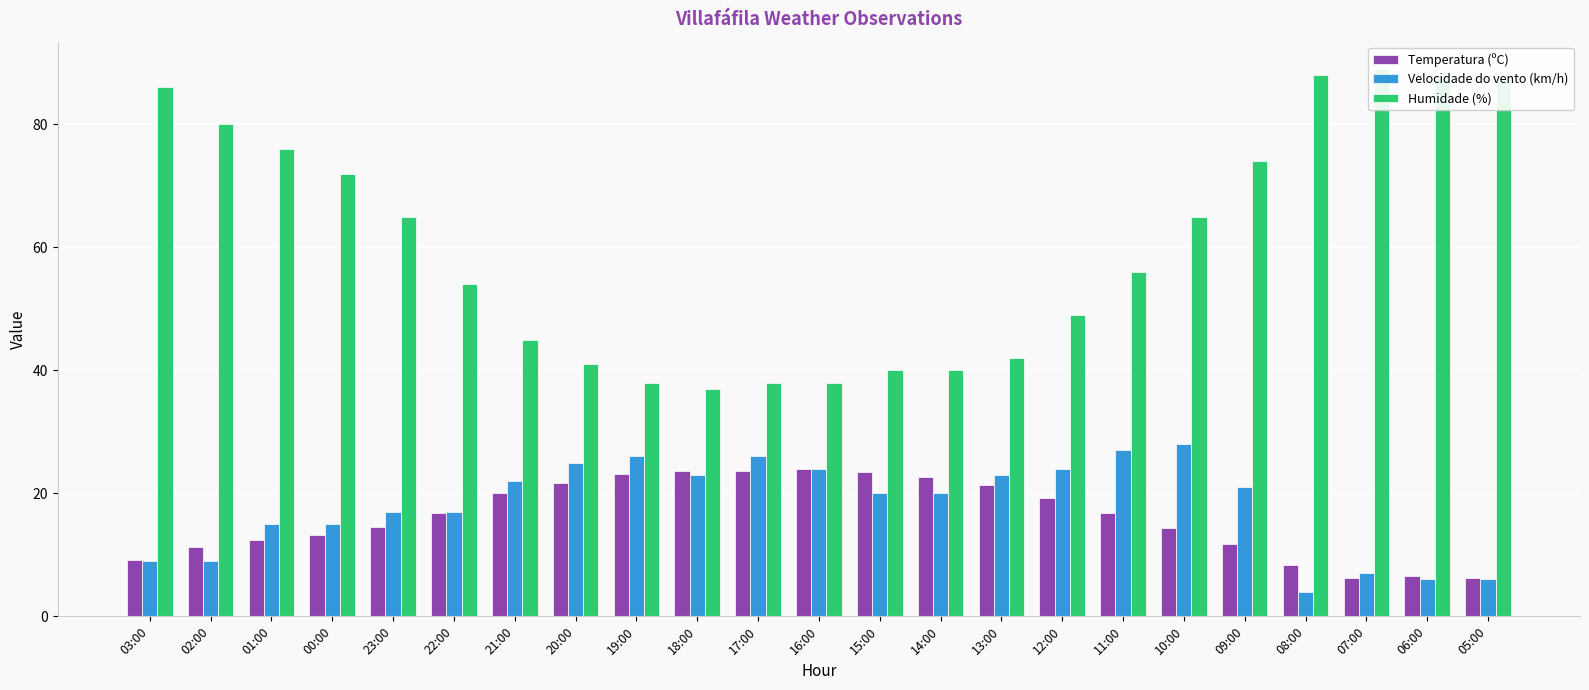

Which series has the widest spread of values?

Humidade (%)